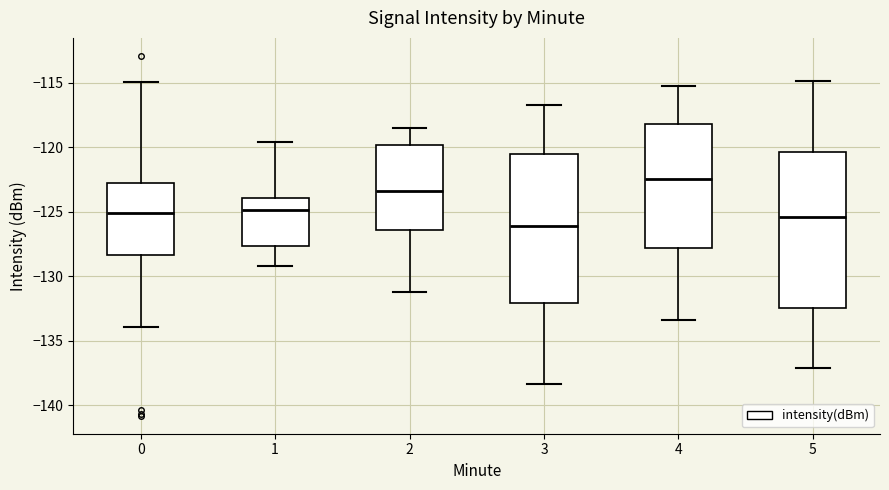

Which box's median line is the lowest?

3